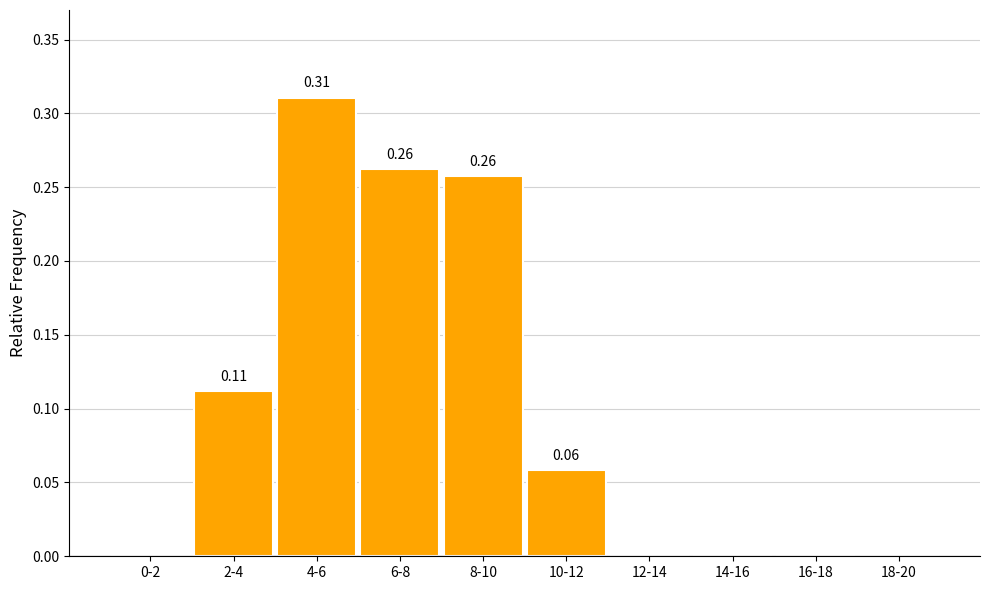

What is the change in value from 8-10 to 12-14?

-0.3